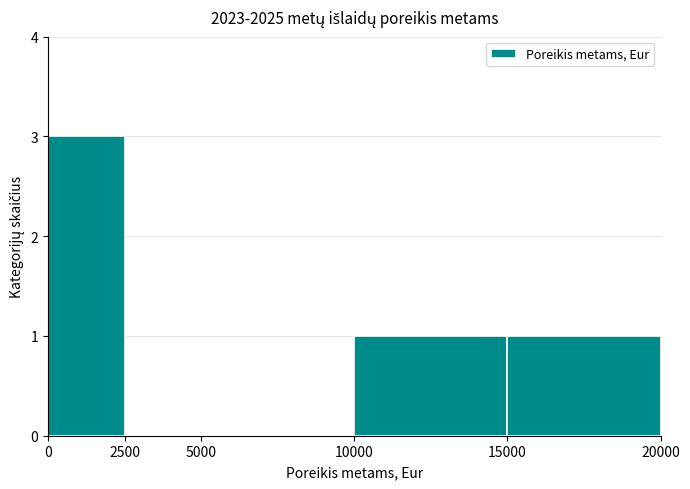

Reading left to right, list every bar in this chart as the range it spans on the x-axis followed by its height. The values are not printed on the chart, so give them approximately, as read against the axis.

0 to 2500: 3
2500 to 5000: 0
5000 to 10000: 0
10000 to 15000: 1
15000 to 20000: 1